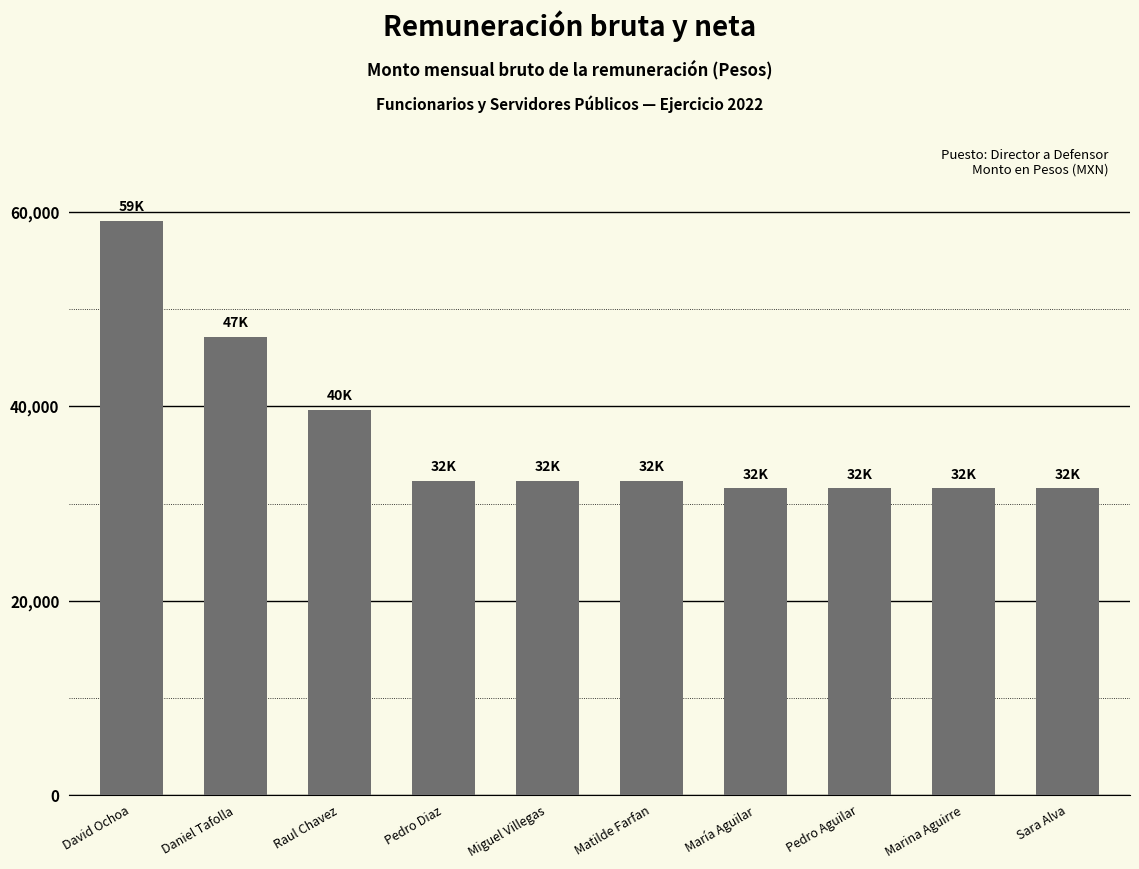

Reading left to right, extract all data points from this chart.

David Ochoa=59093.7	Daniel Tafolla=47181.4	Raul Chavez=39647.8	Pedro Diaz=32313.5	Miguel Villegas=32313.5	Matilde Farfan=32313.5	María Aguilar=31567.2	Pedro Aguilar=31567.2	Marina Aguirre=31567.2	Sara Alva=31567.2